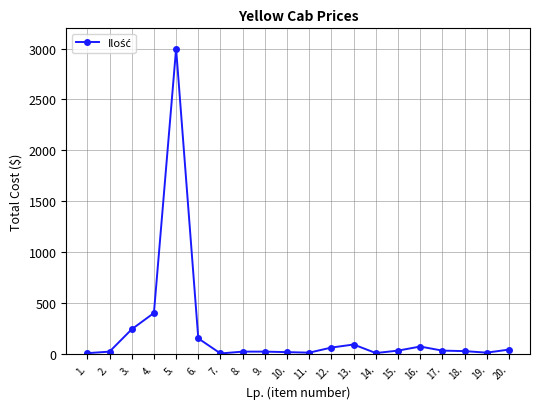

Count the number of data series in this chart.

1